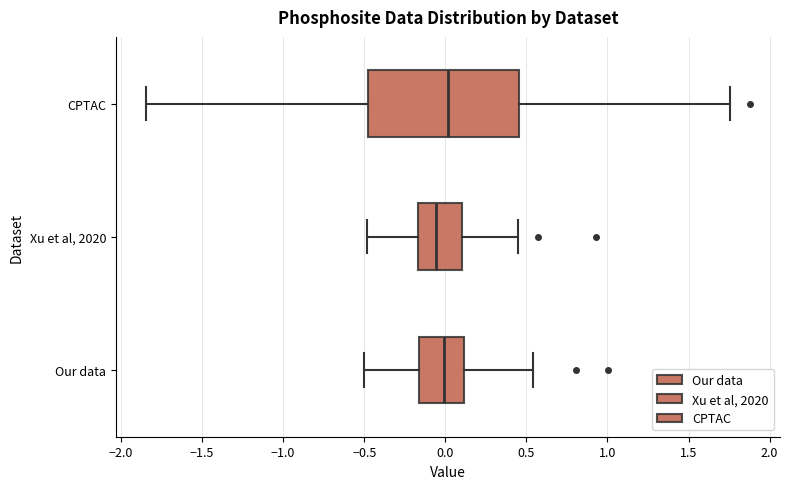

Reading bottom to top, read every box against the x-axis: the position of its median line, the range the box covers, and the ends of its whiskers. The values are not printed on the chart, so give them approximately, as read against the axis.

Our data: median 0.00, box -0.15 to 0.10, whiskers -0.50 to 0.55
Xu et al, 2020: median -0.05, box -0.15 to 0.10, whiskers -0.50 to 0.45
CPTAC: median 0.00, box -0.50 to 0.45, whiskers -1.85 to 1.75